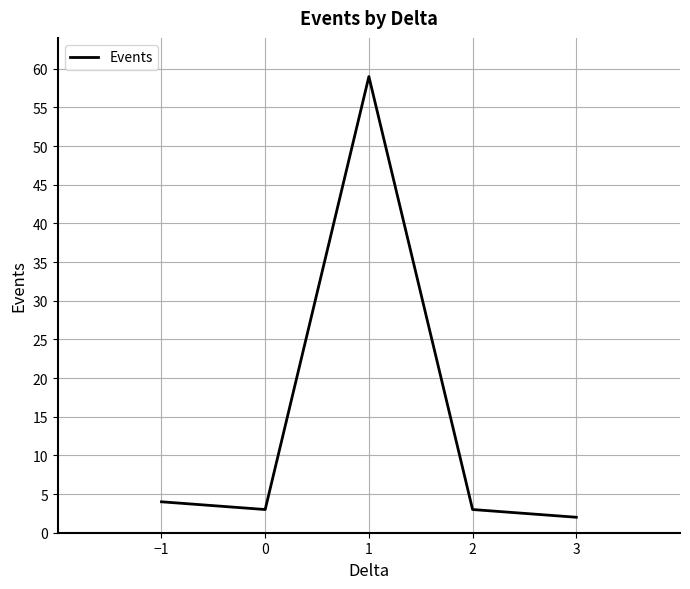

Where is the first local maximum?

1